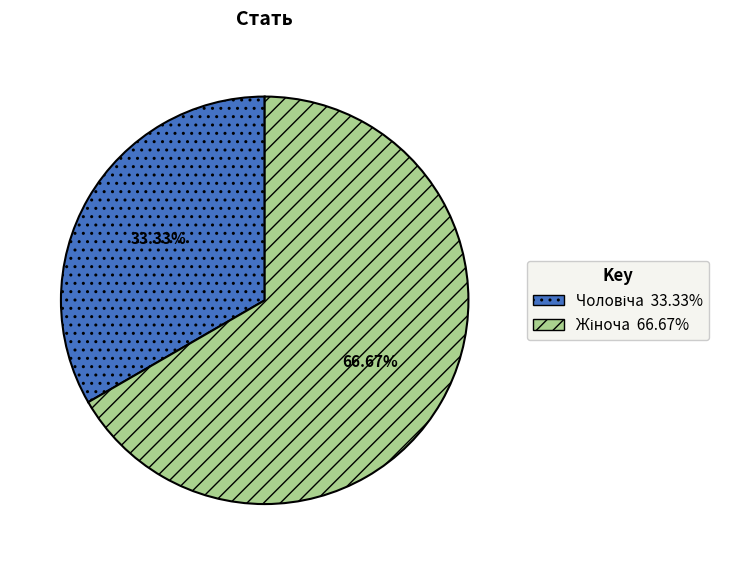

How many segments does this pie chart have?

2